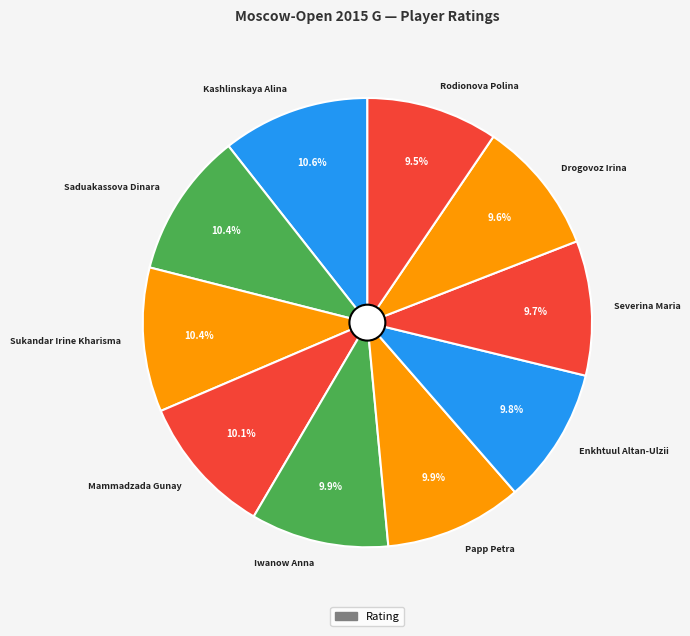

Is Mammadzada Gunay the majority of the pie?

No